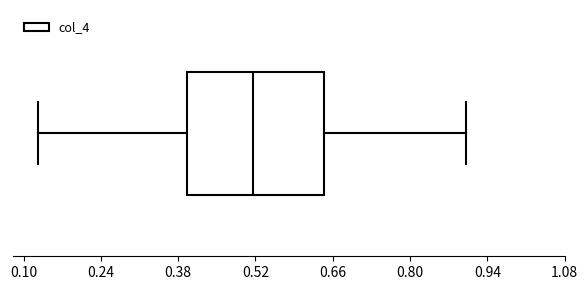

Where does the right whisker of the box end on the x-axis? The values are not printed on the chart, so give them approximately, as read against the axis.

0.90